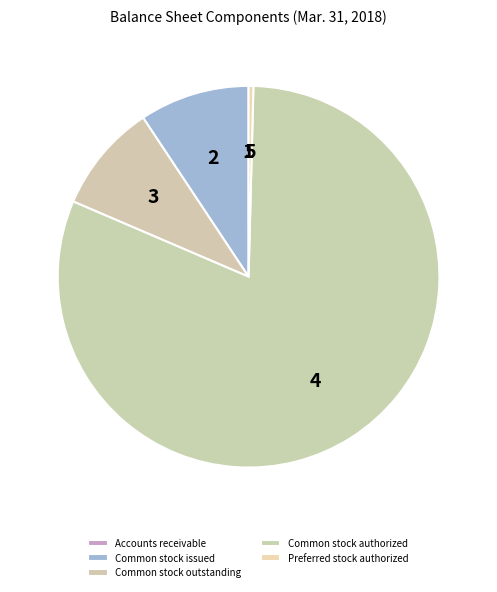

Is it true that Common stock outstanding is 1% of the pie?

False